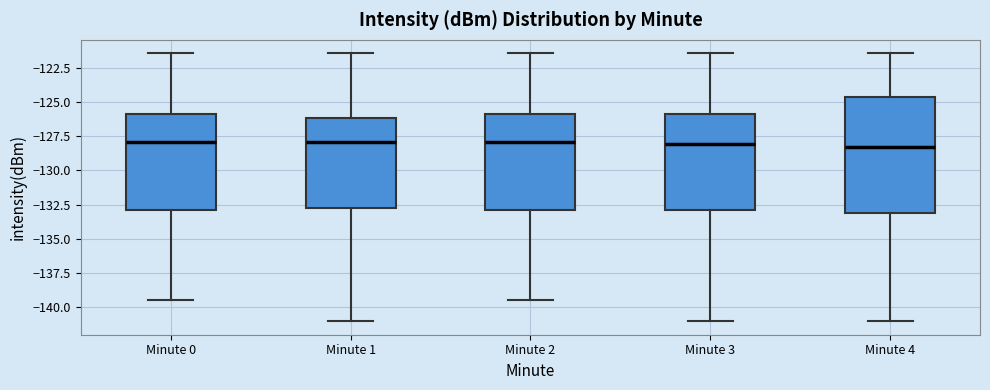

Reading left to right, transcribe this box plot: for each box, give where its median line is, the range the box spans, and where its two whiskers end, as read against the y-axis. The values are not printed on the chart, so give them approximately, as read against the axis.

Minute 0: median -128.0, box -133.0 to -126.0, whiskers -139.5 to -121.5
Minute 1: median -128.0, box -132.5 to -126.0, whiskers -141.0 to -121.5
Minute 2: median -128.0, box -133.0 to -126.0, whiskers -139.5 to -121.5
Minute 3: median -128.0, box -133.0 to -126.0, whiskers -141.0 to -121.5
Minute 4: median -128.5, box -133.0 to -124.5, whiskers -141.0 to -121.5